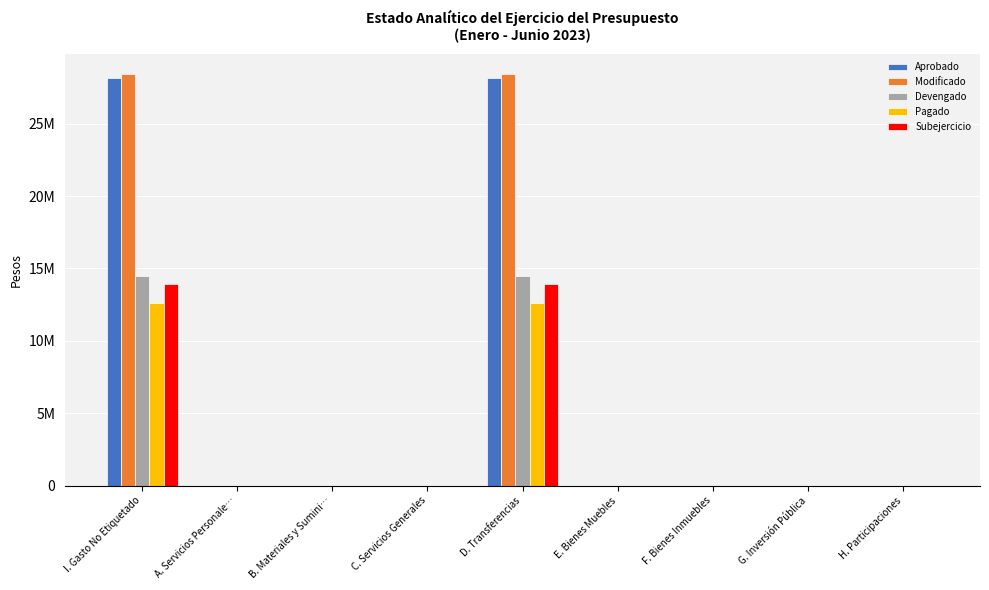

What position from the right is E. Bienes Muebles?

4